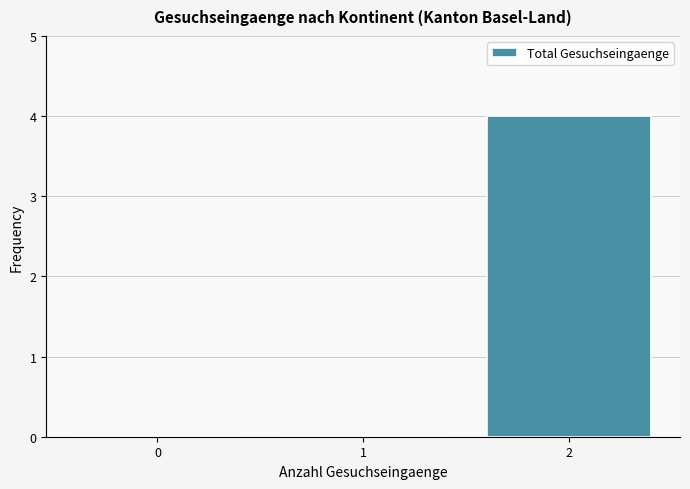

Reading left to right, extract all data points from this chart.

0=0	1=0	2=4